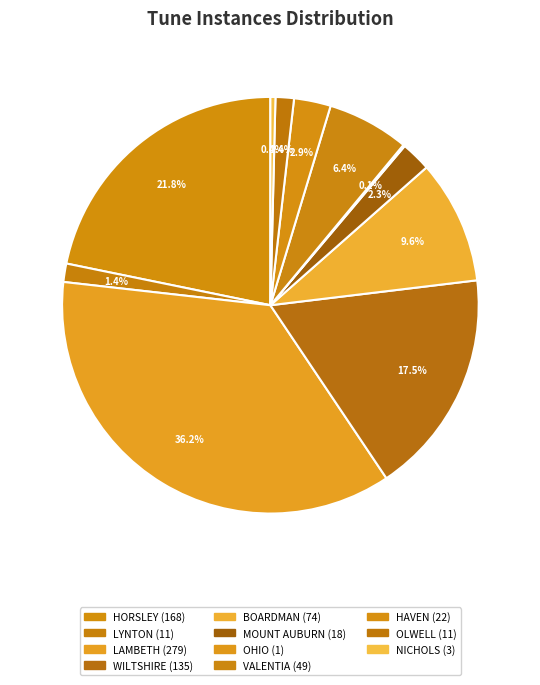

True or false: LAMBETH accounts for 36% of the total.

True